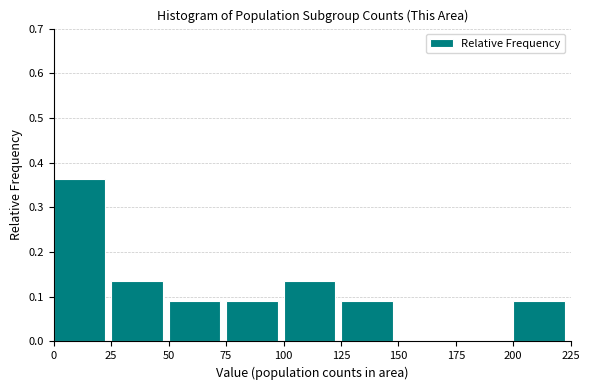

Reading left to right, transcribe this chart: for each bar, give the range it covers on the x-axis and its height. The values are not printed on the chart, so give them approximately, as read against the axis.

0 to 25: 0.36
25 to 50: 0.14
50 to 75: 0.09
75 to 100: 0.09
100 to 125: 0.14
125 to 150: 0.09
150 to 175: 0
175 to 200: 0
200 to 225: 0.09